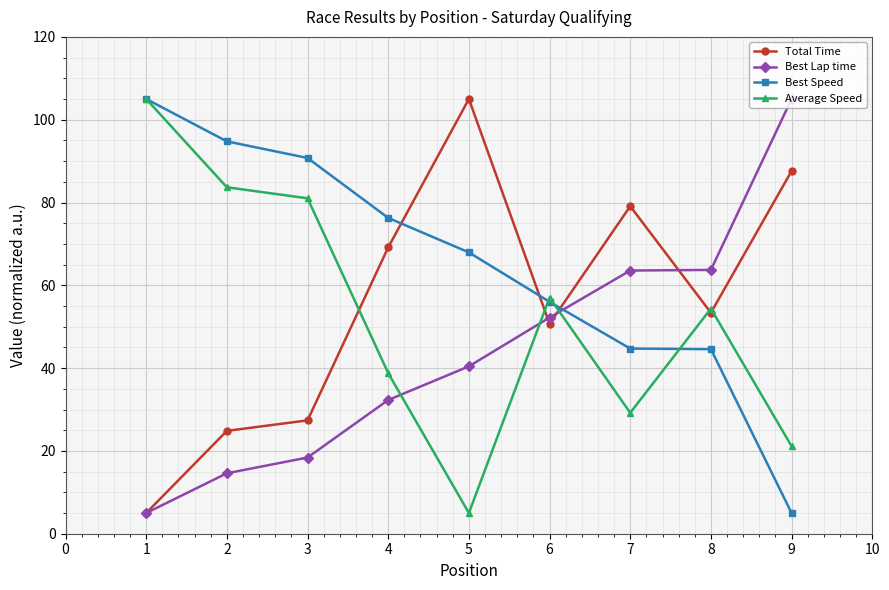

What is the difference between the highest and lowest values at 3?

72.3